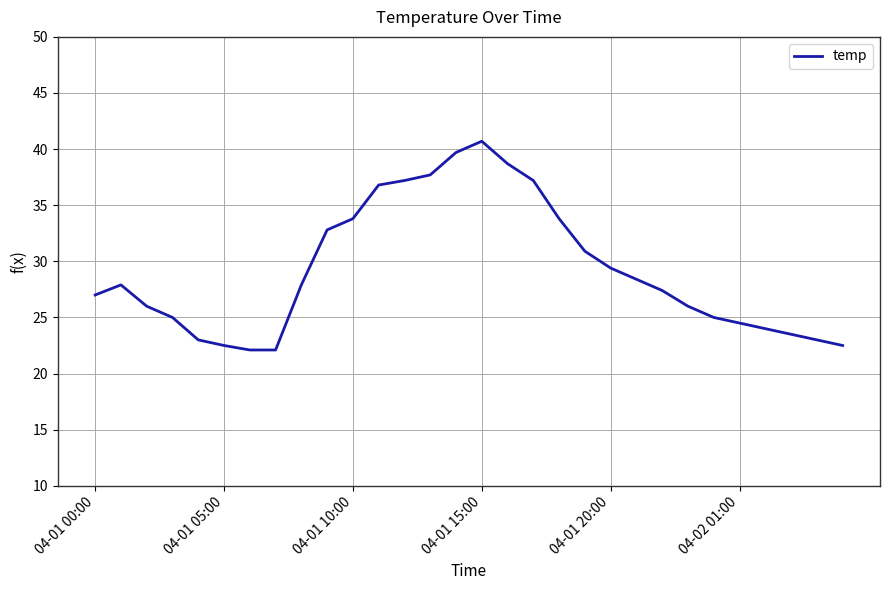

How many series are shown in this chart?

1